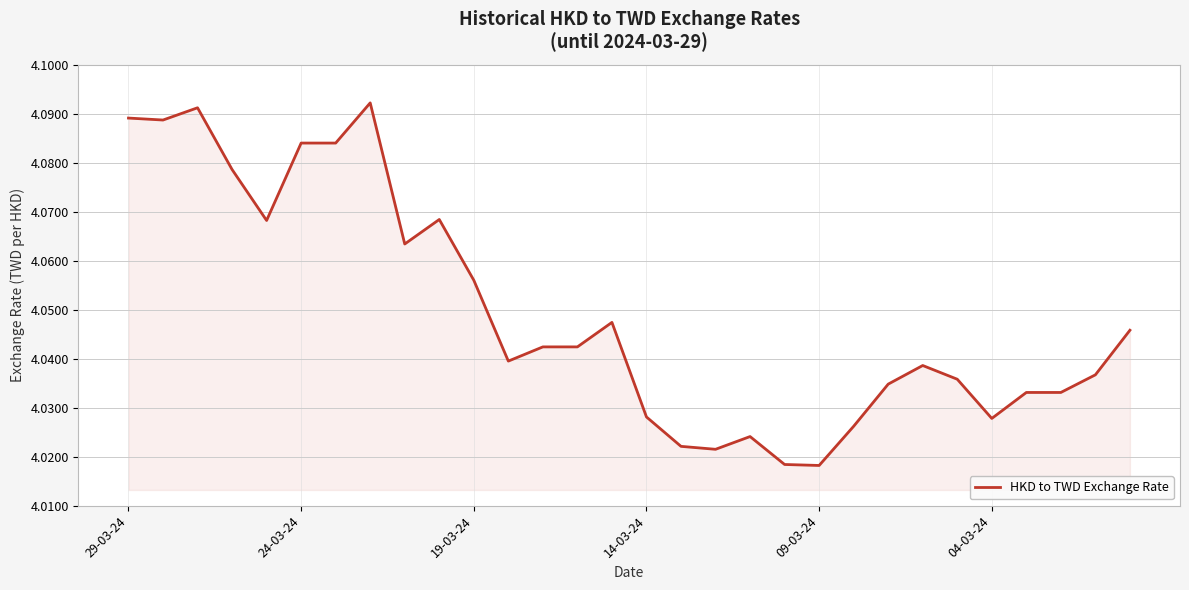

How many lines are shown in the chart?

1